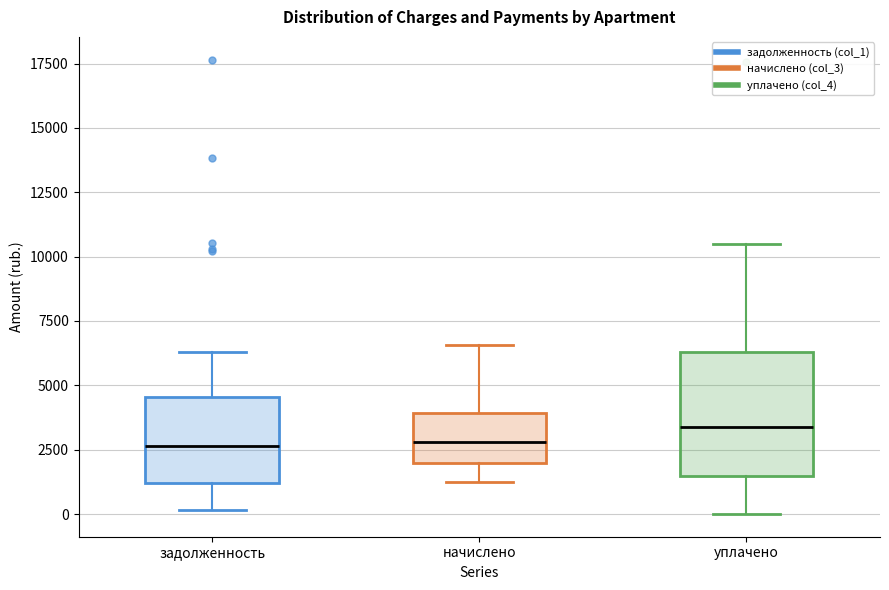

Where does the median line of the box for задолженность sit on the y-axis? The values are not printed on the chart, so give them approximately, as read against the axis.

2500